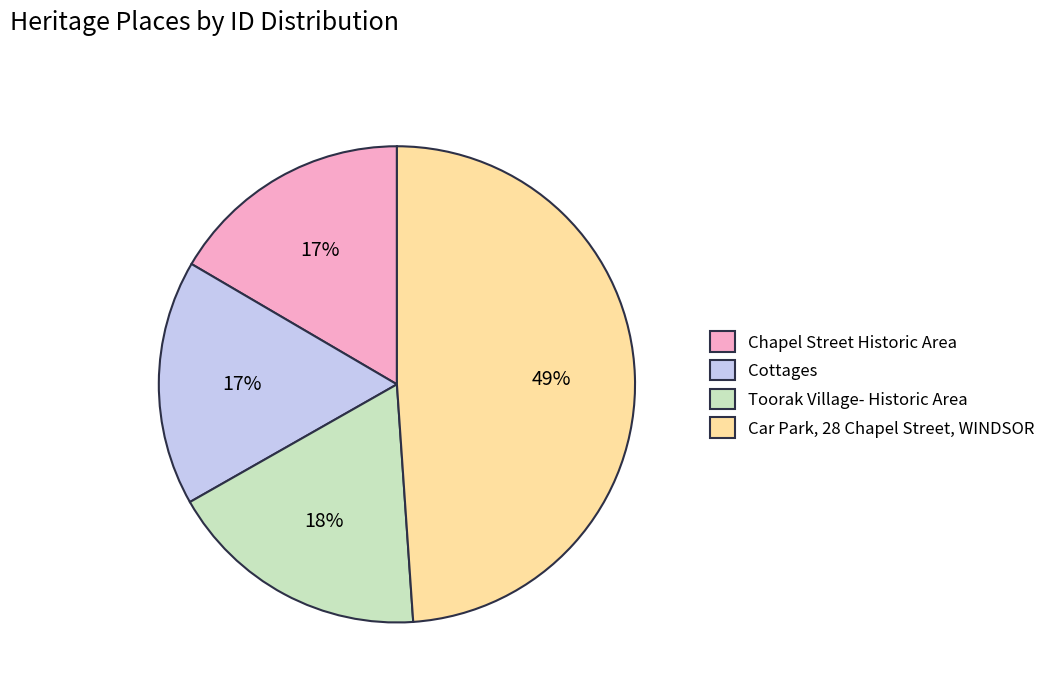

Is it true that Cottages is 22% of the pie?

False